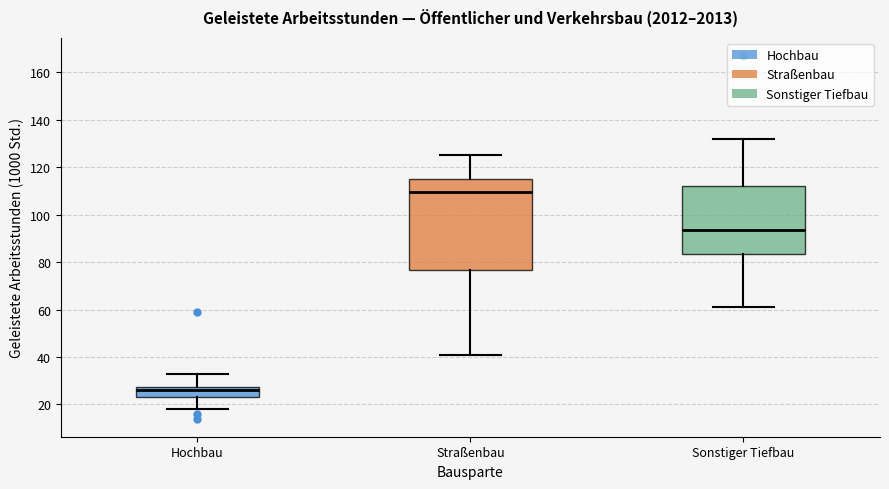

Comparing the boxes themselves (not the whiskers), which one is the tallest?

Straßenbau